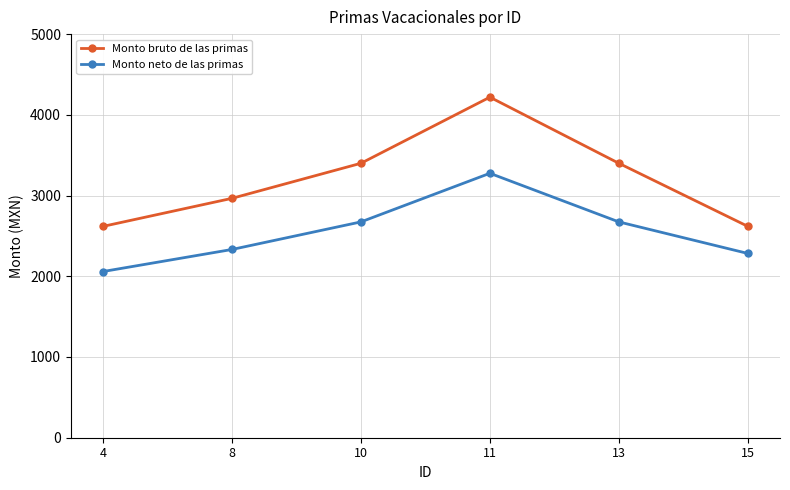

Which category has the lowest value in the Monto neto de las primas series?

4